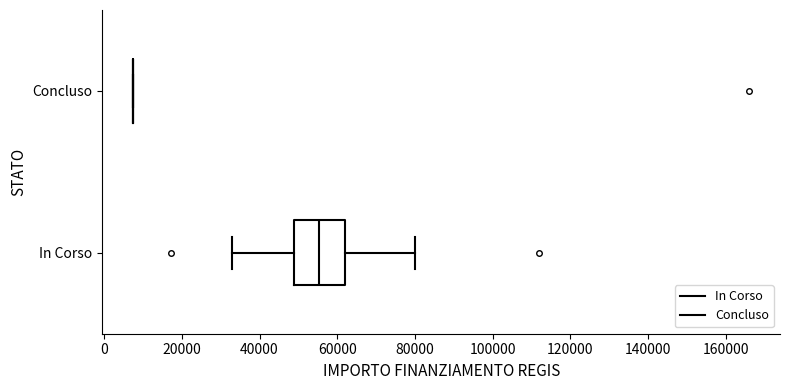

Reading bottom to top, transcribe this box plot: for each box, give where its median line is, the range the box spans, and where its two whiskers end, as read against the x-axis. The values are not printed on the chart, so give them approximately, as read against the axis.

In Corso: median 56000, box 48000 to 62000, whiskers 32000 to 80000
Concluso: box collapsed to a line at 8000, whiskers 8000 to 8000